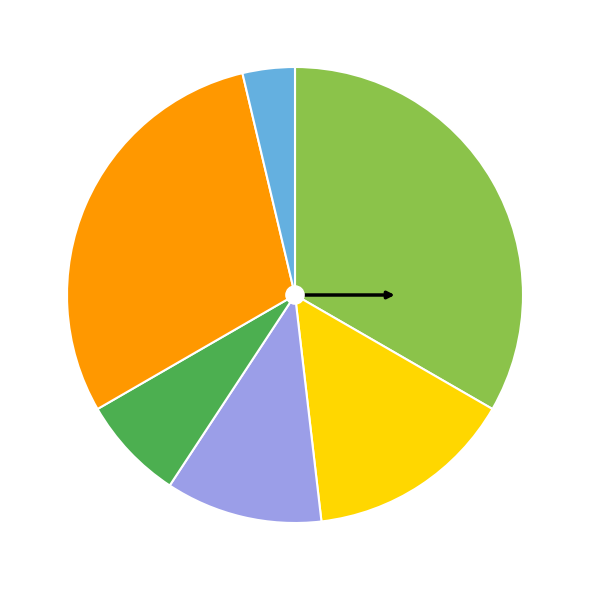

The 2 slice represents 7% of the pie. True or false?

True